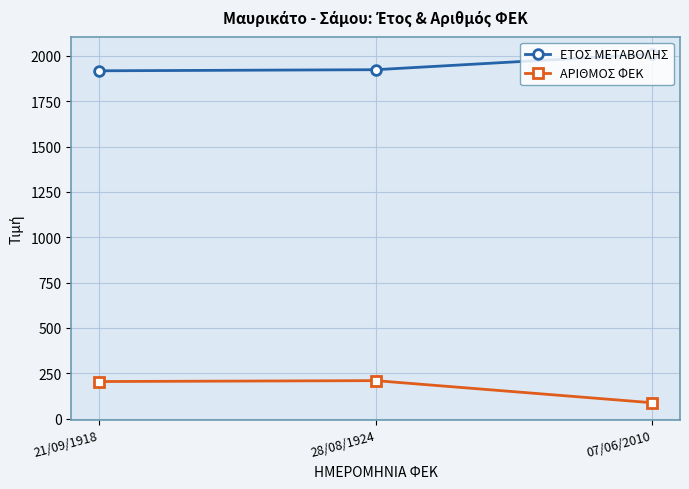

How many data points in ΑΡΙΘΜΟΣ ΦΕΚ are less than 204?

1